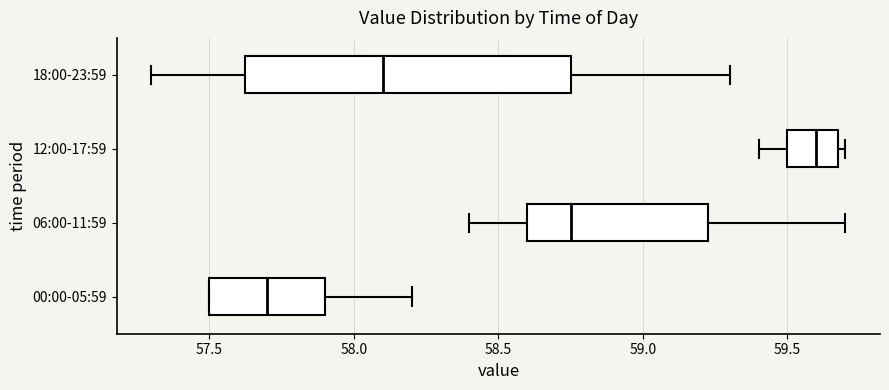

Which box's median line is the furthest to the left?

00:00-05:59